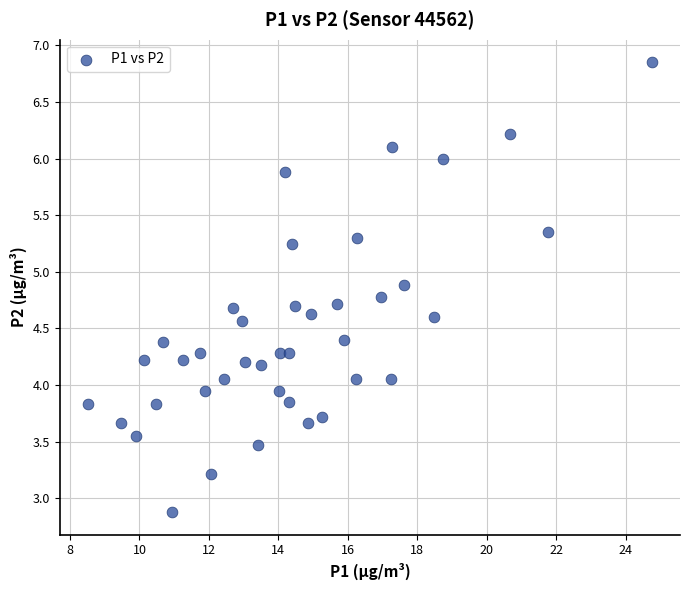

What is the range of X values (max minus min)?

16.2